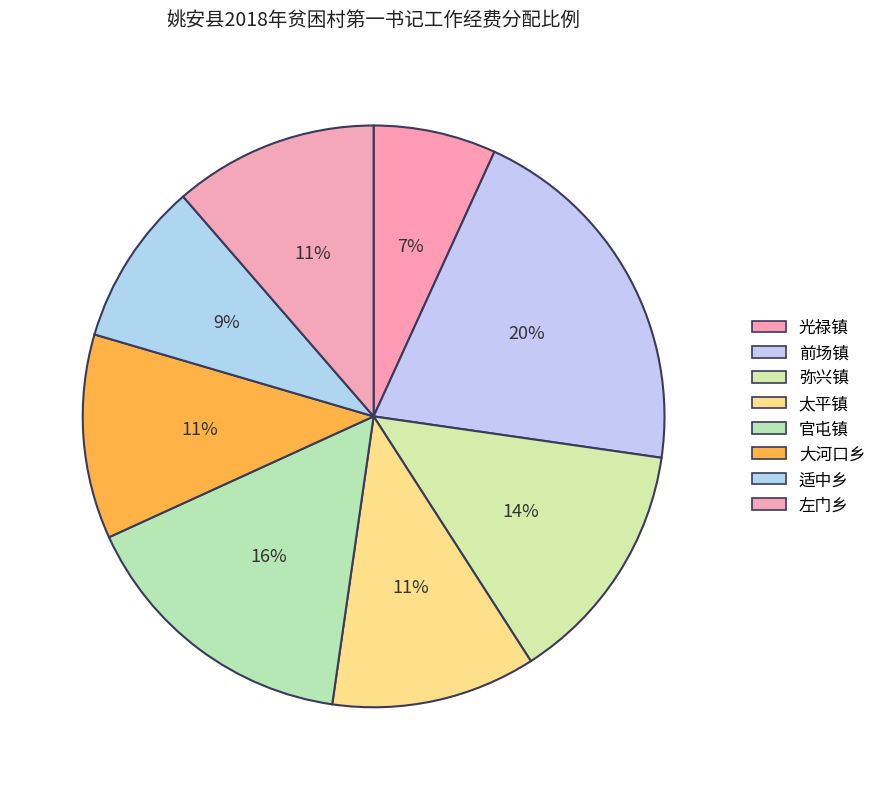

How many slices are in this pie chart?

8